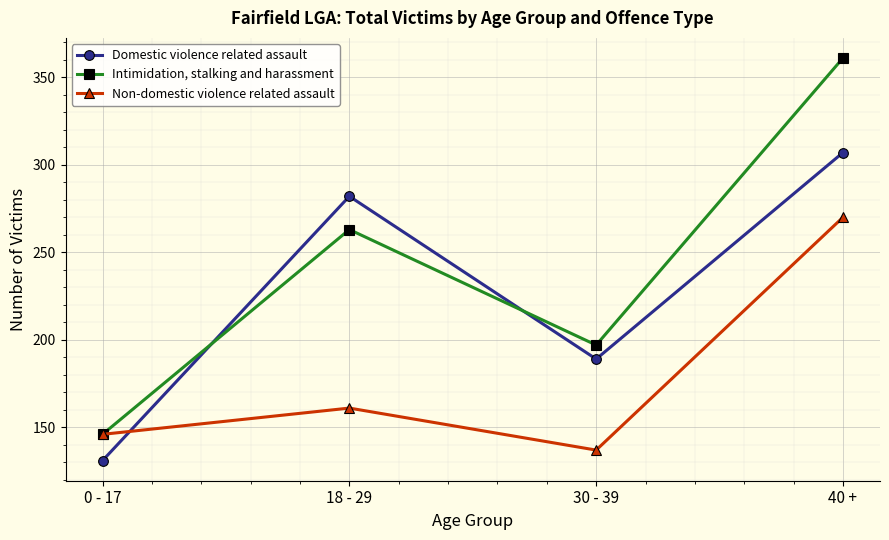

What is the total value across all series at 40 +?

938